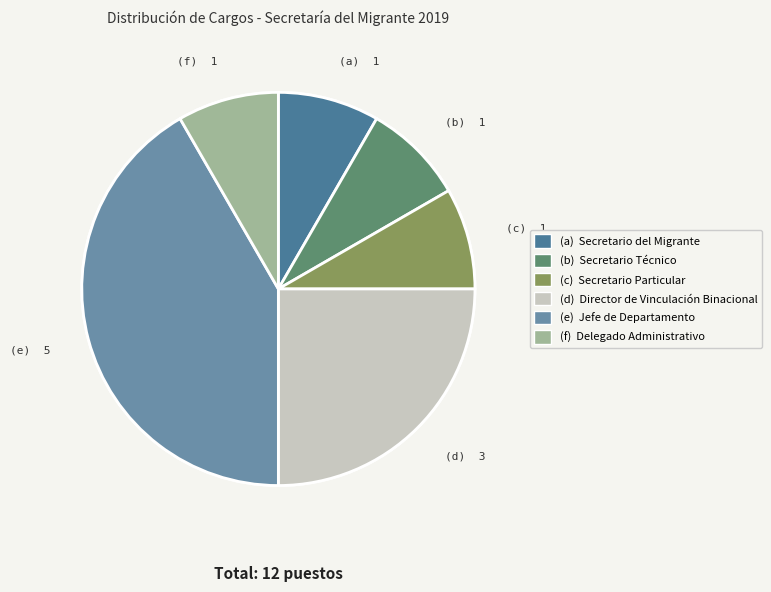

Between Secretario Técnico and Secretario del Migrante, which is larger?

Secretario Técnico